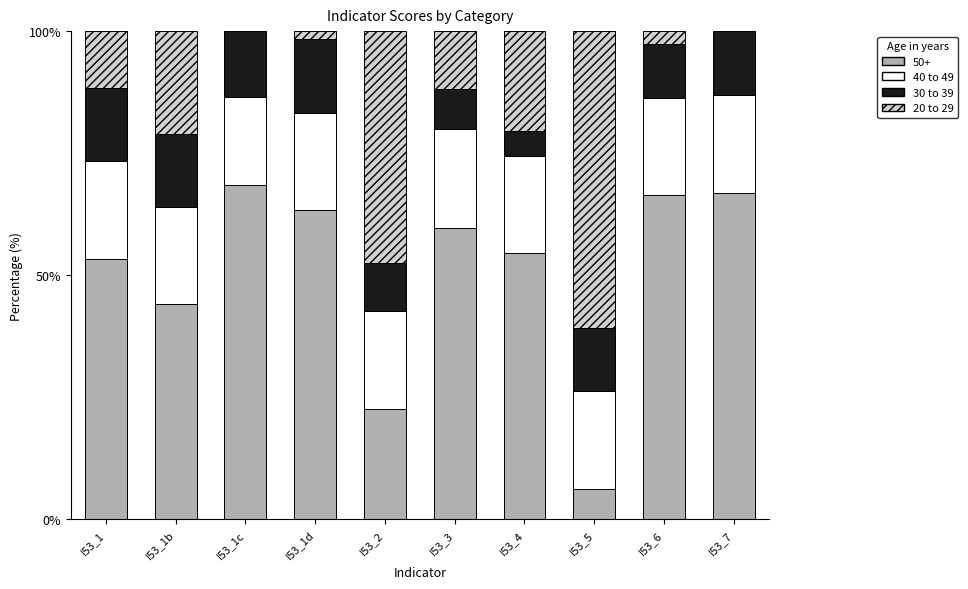

How many categories are shown in the chart?

10